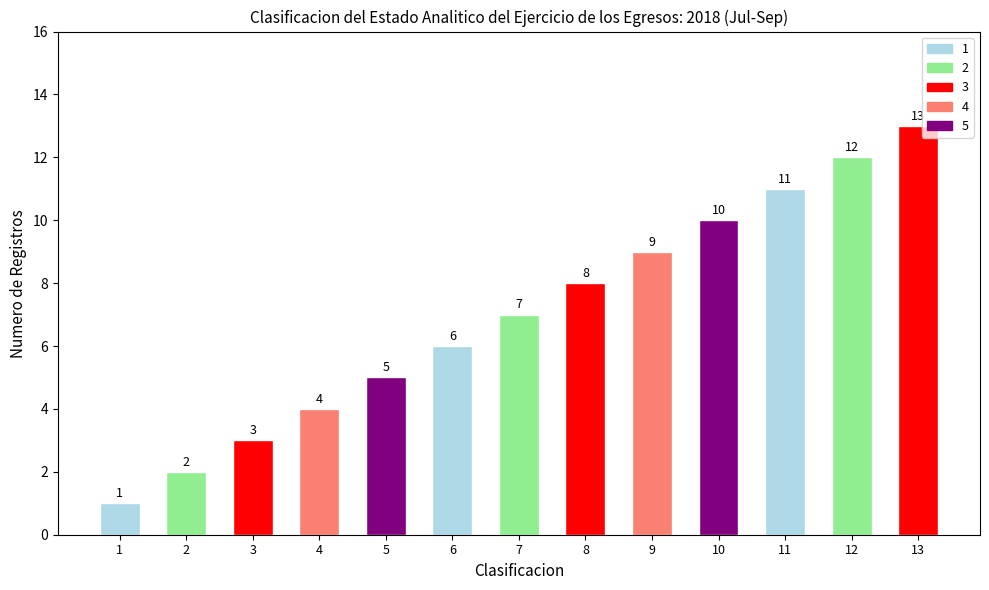

What is the maximum value shown in the chart?

13